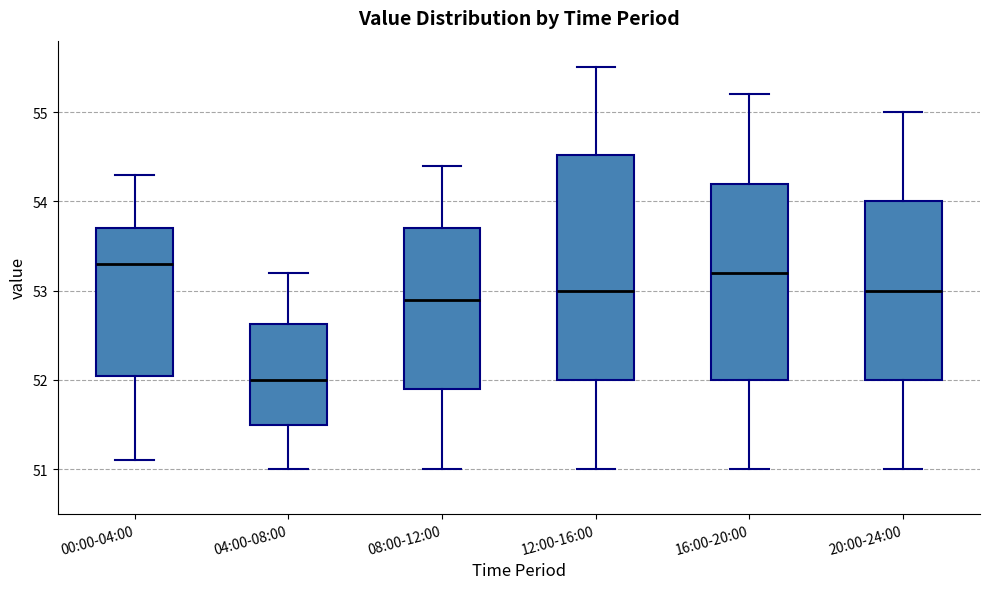

Comparing the boxes themselves (not the whiskers), which one is the tallest?

12:00-16:00